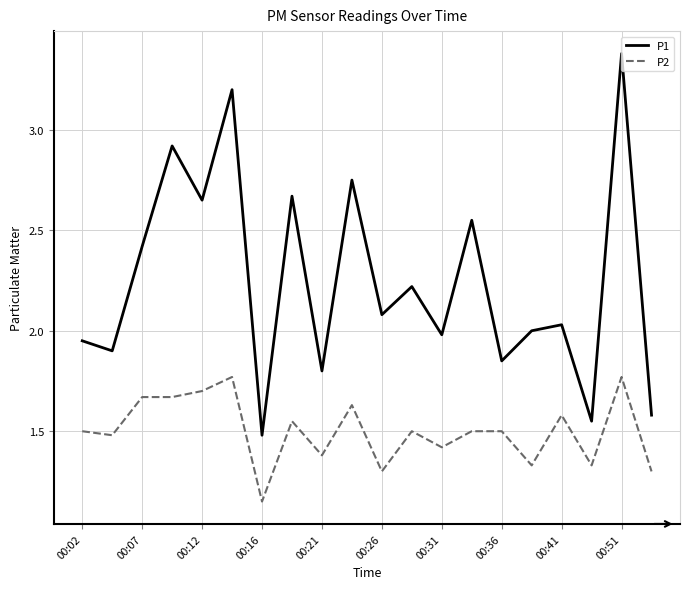

What is the greatest value displayed?

3.4